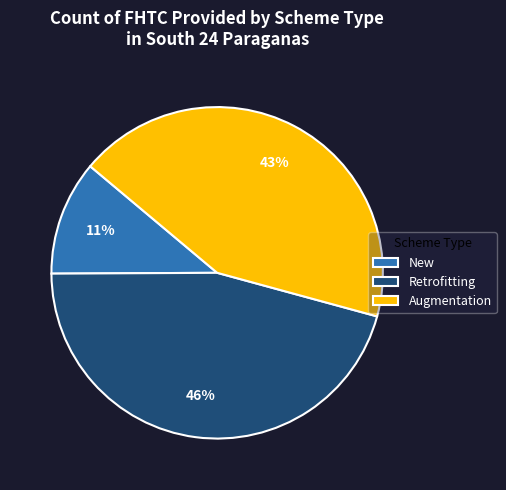

Combined, do Augmentation and Retrofitting account for over 50%?

Yes